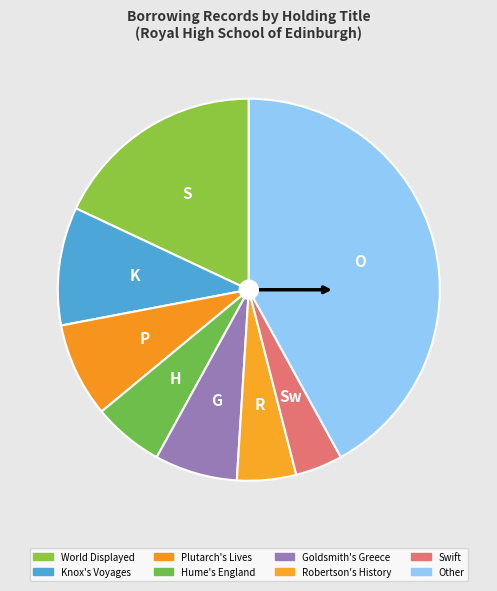

True or false: Knox's Voyages accounts for 15% of the total.

False